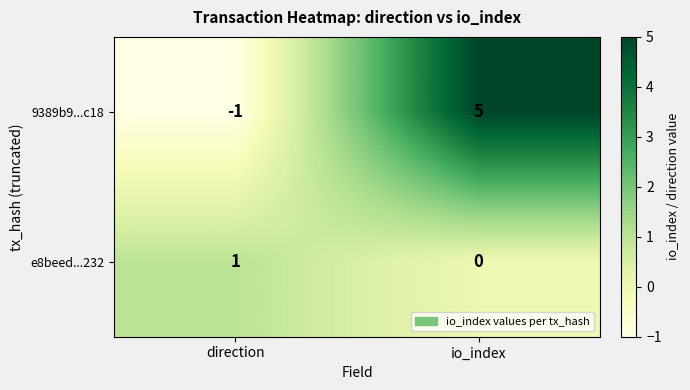

What is the difference between the highest and lowest values at io_index?

5